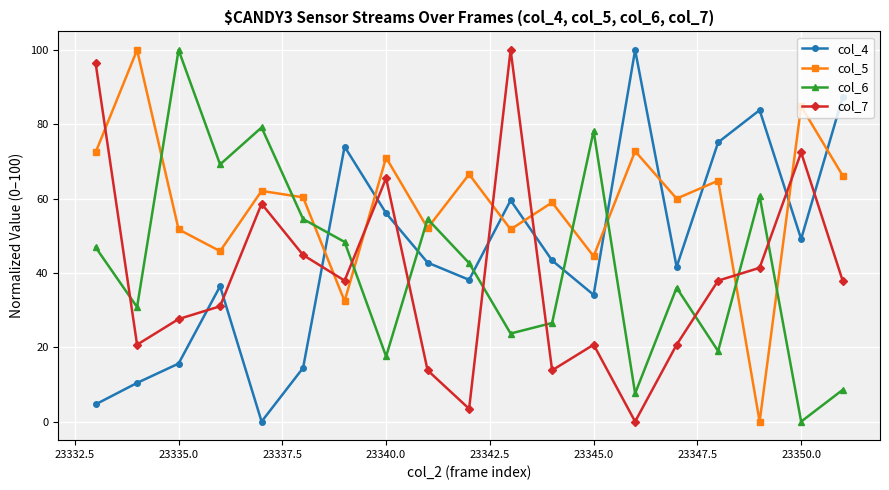

Which series has the largest total across all categories?

col_5